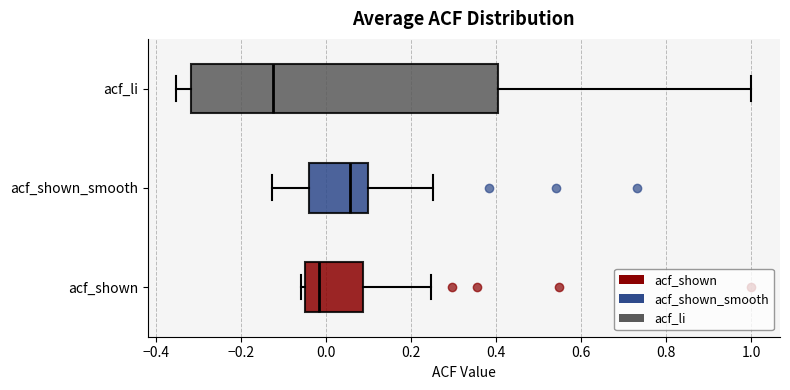

Reading bottom to top, transcribe this box plot: for each box, give where its median line is, the range the box spans, and where its two whiskers end, as read against the x-axis. The values are not printed on the chart, so give them approximately, as read against the axis.

acf_shown: median -0.02, box -0.04 to 0.08, whiskers -0.06 to 0.24
acf_shown_smooth: median 0.06, box -0.04 to 0.10, whiskers -0.12 to 0.26
acf_li: median -0.12, box -0.32 to 0.40, whiskers -0.36 to 1.00